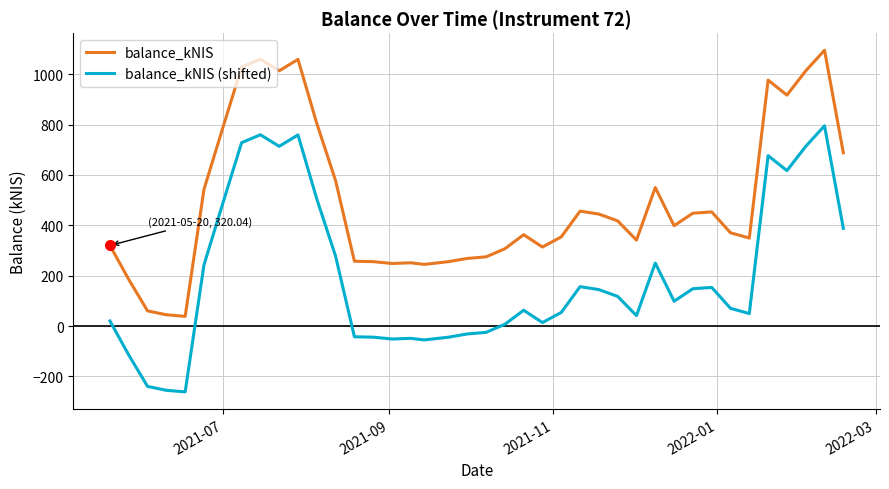

Which series has the largest total across all categories?

balance_kNIS